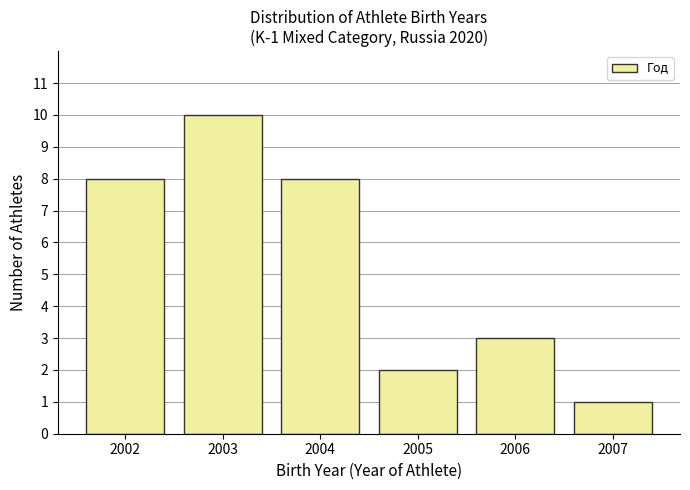

Reading right to left, list all the values displayed in this chart.

2007=1	2006=3	2005=2	2004=8	2003=10	2002=8